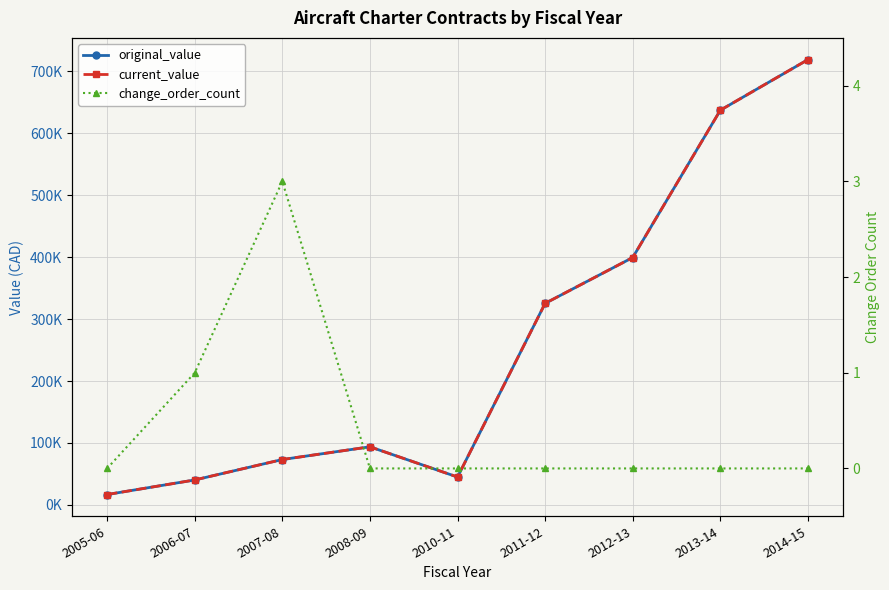

What is the difference between the second highest and minimum values in the current_value series?

620375.2